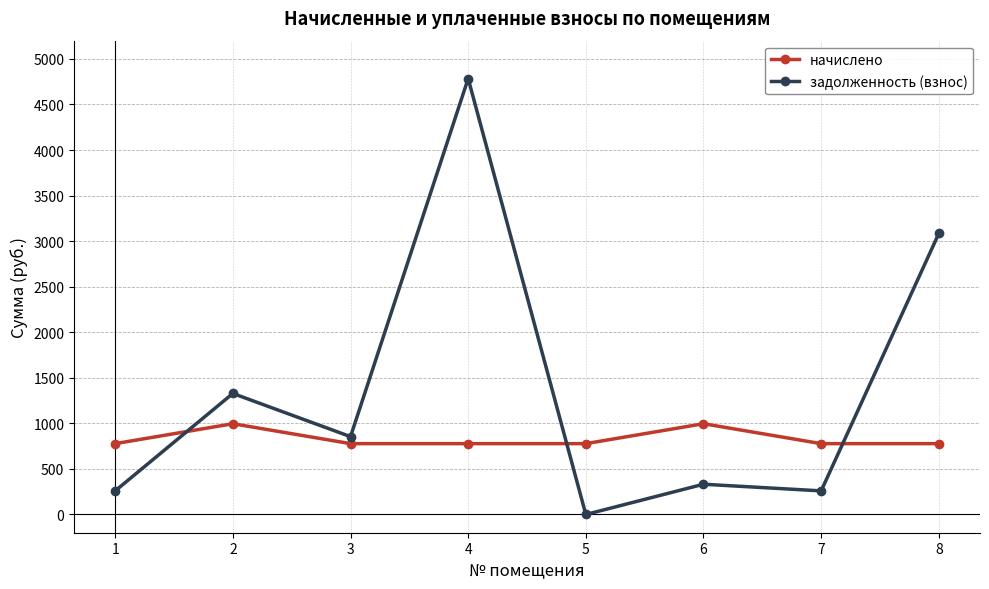

True or false: задолженность (взнос) and начислено cross at least once.

True